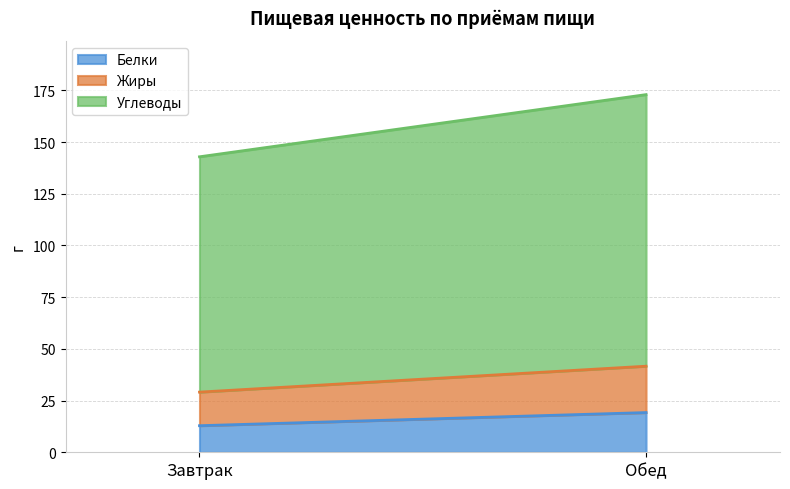

Reading right to left, extract all data points from this chart.

Белки: Обед=19.2	Завтрак=12.8
Жиры: Обед=22.4	Завтрак=16.2
Углеводы: Обед=131.3	Завтрак=113.8